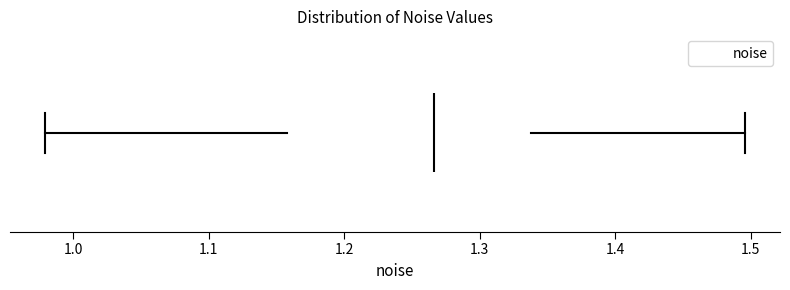

Read this box plot against the x-axis: the position of the median line, the range covered by the box, and the ends of both whiskers. The values are not printed on the chart, so give them approximately, as read against the axis.

median 1.27, box 1.16 to 1.34, whiskers 0.98 to 1.50